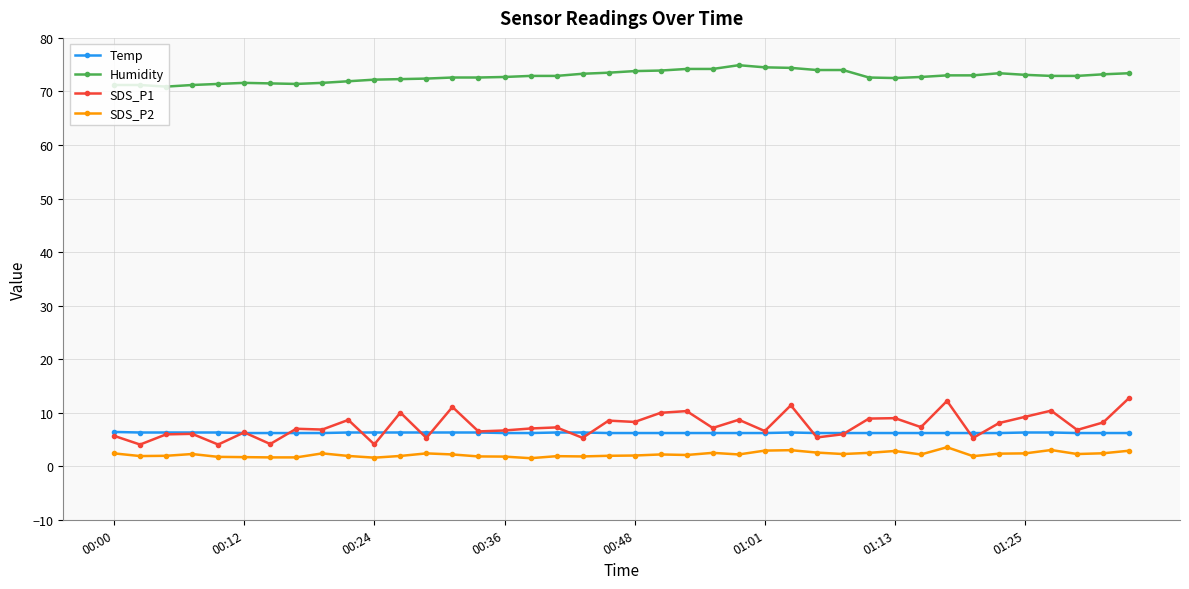

At how many categories does at least one series exceed 31?

40